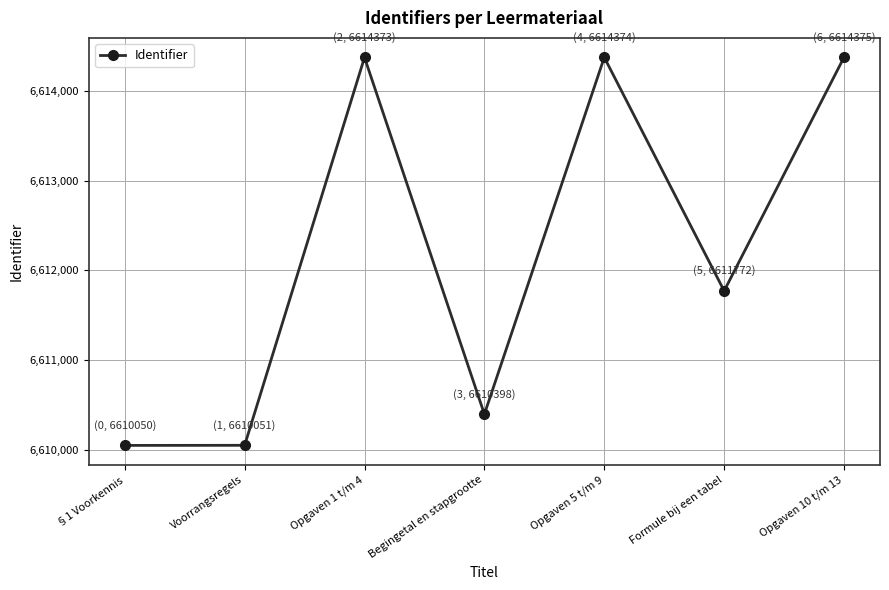

The value at Formule bij een tabel is 3563981. True or false?

False